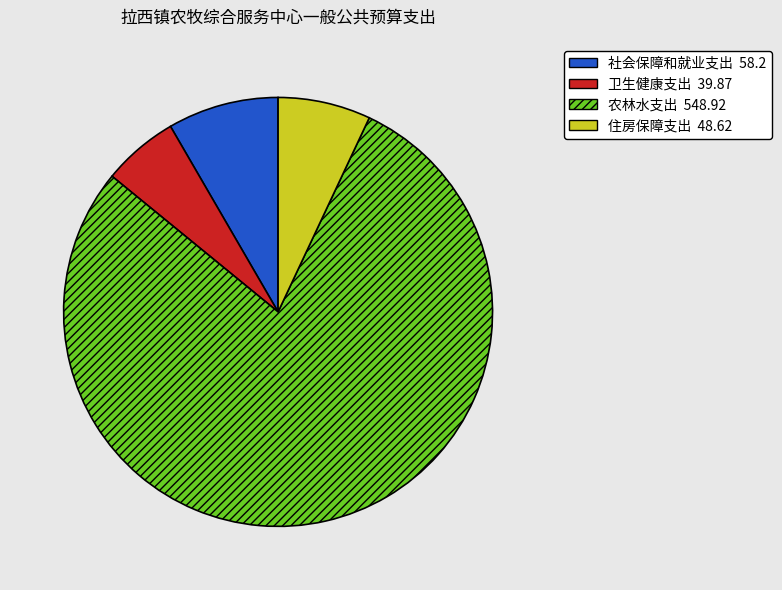

Combined, do 农林水支出 and 住房保障支出 account for over 50%?

Yes